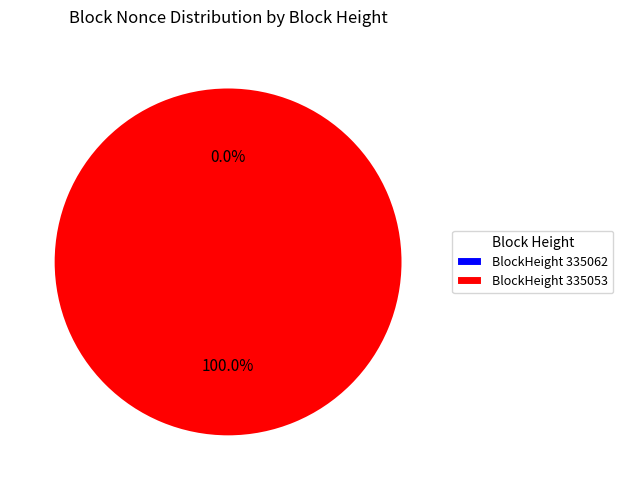

To the nearest percent, what is the combined percentage of 335062 and 335053?

100%